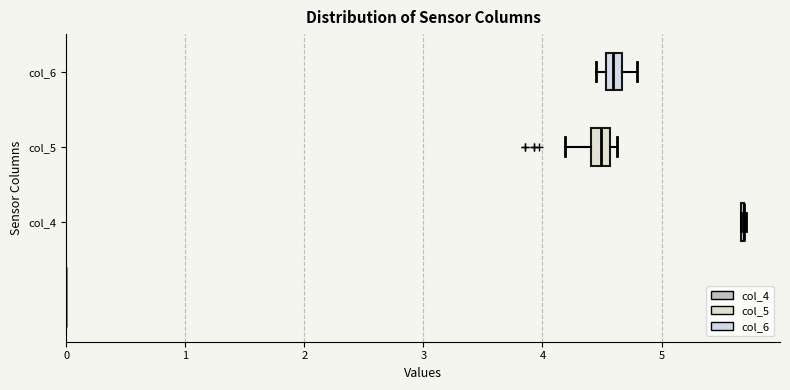

Where does the median line of the box for col_5 sit on the x-axis? The values are not printed on the chart, so give them approximately, as read against the axis.

4.5